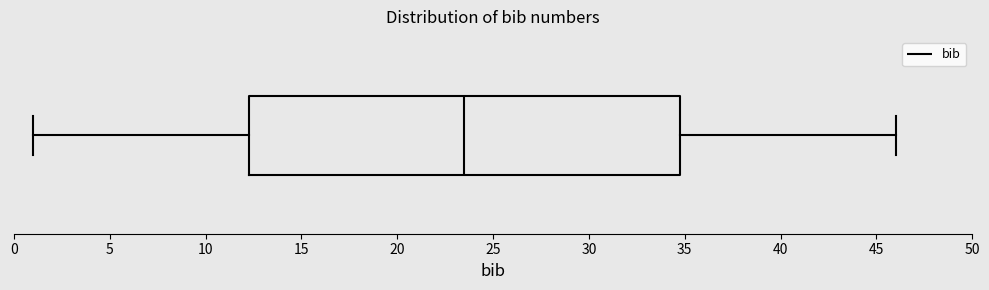

Where is the right edge of the box on the x-axis? The values are not printed on the chart, so give them approximately, as read against the axis.

35.0